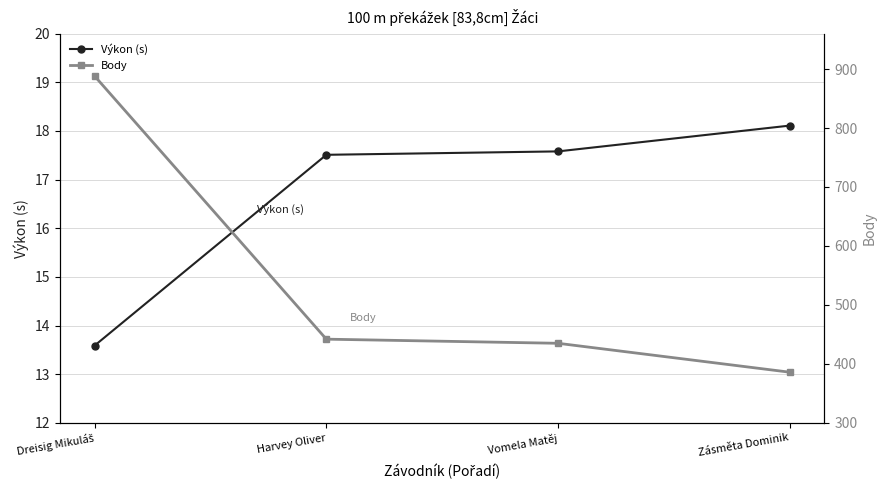

Count the number of data series in this chart.

2